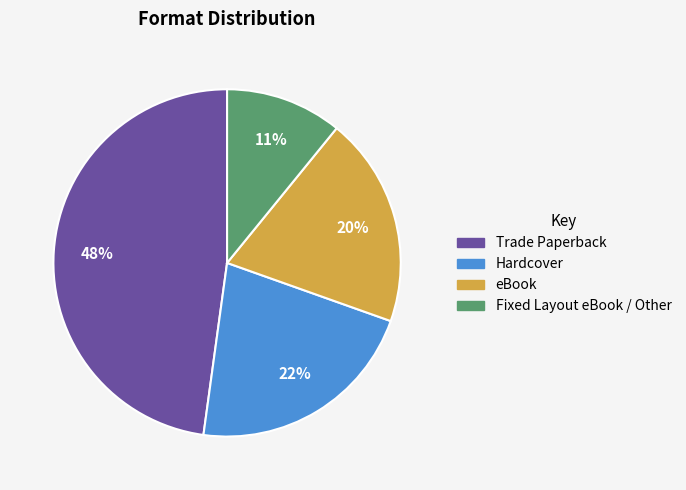

To the nearest percent, what percentage of the pie is Hardcover?

22%